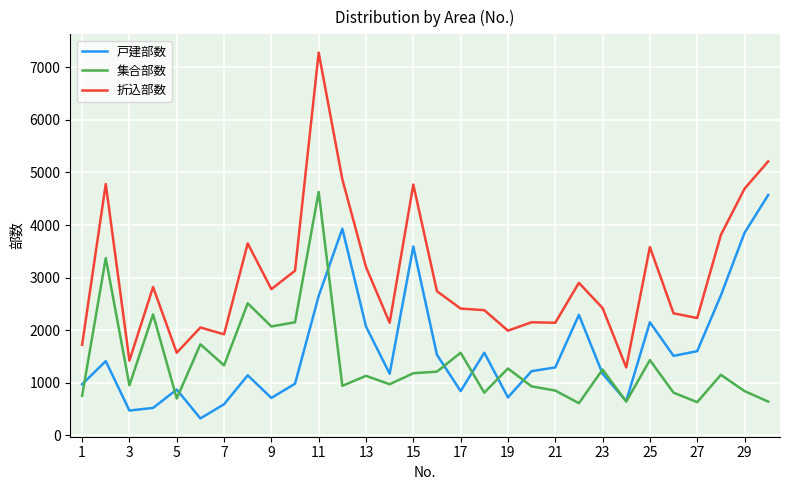

In 戸建部数, how many points are higher than both neighbors (excluding endpoints)?

8